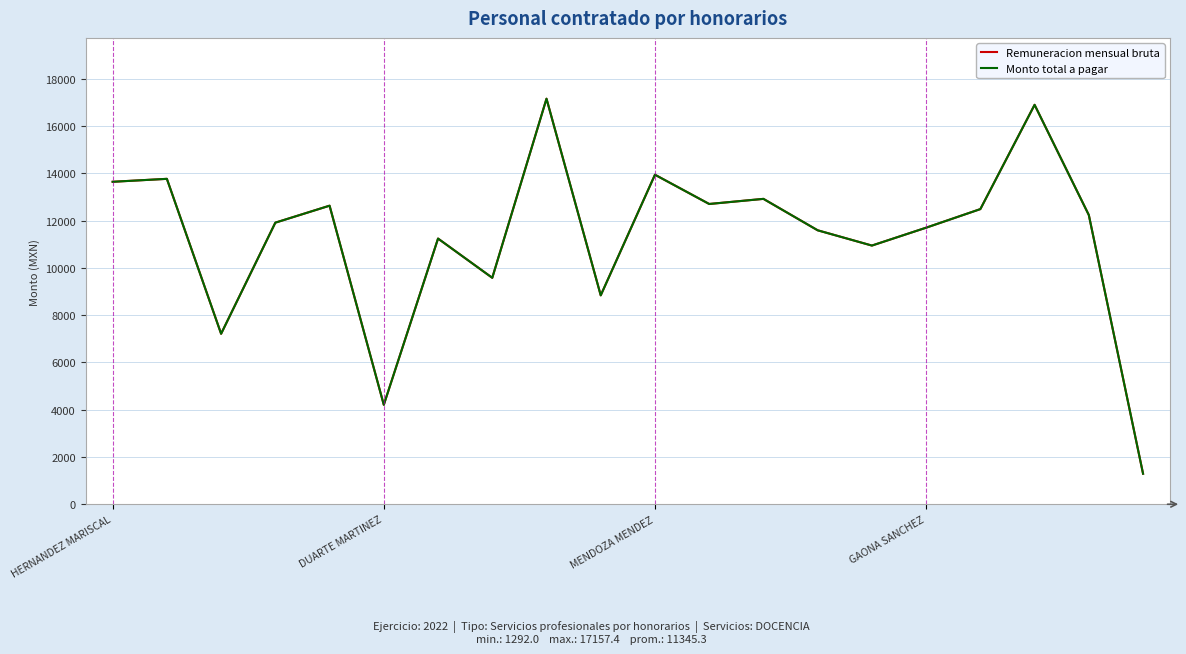

Is this an area chart (filled region under the line)?

No